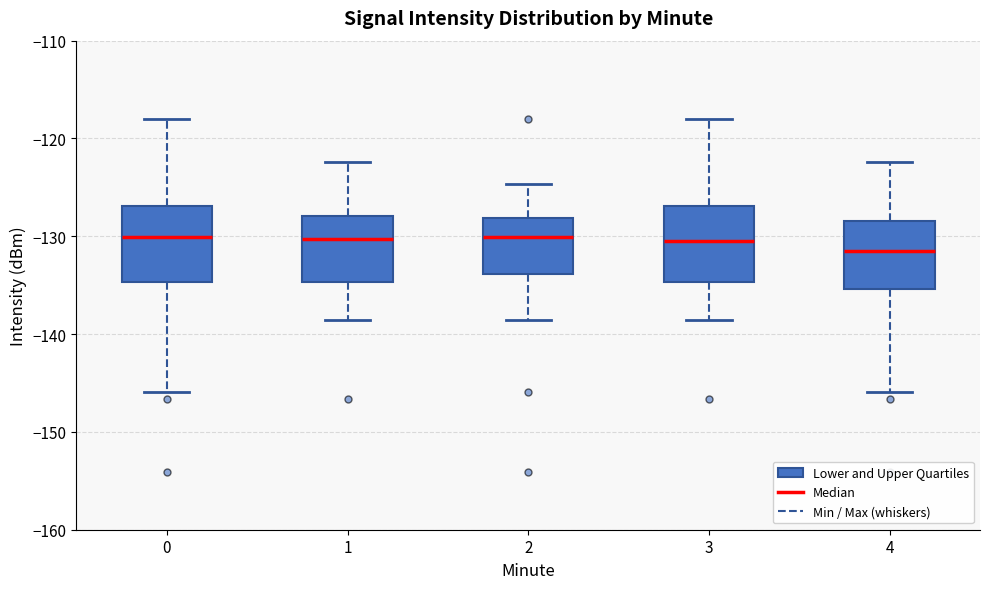

Where does the lower whisker of the box at x = 4 end on the y-axis? The values are not printed on the chart, so give them approximately, as read against the axis.

-146